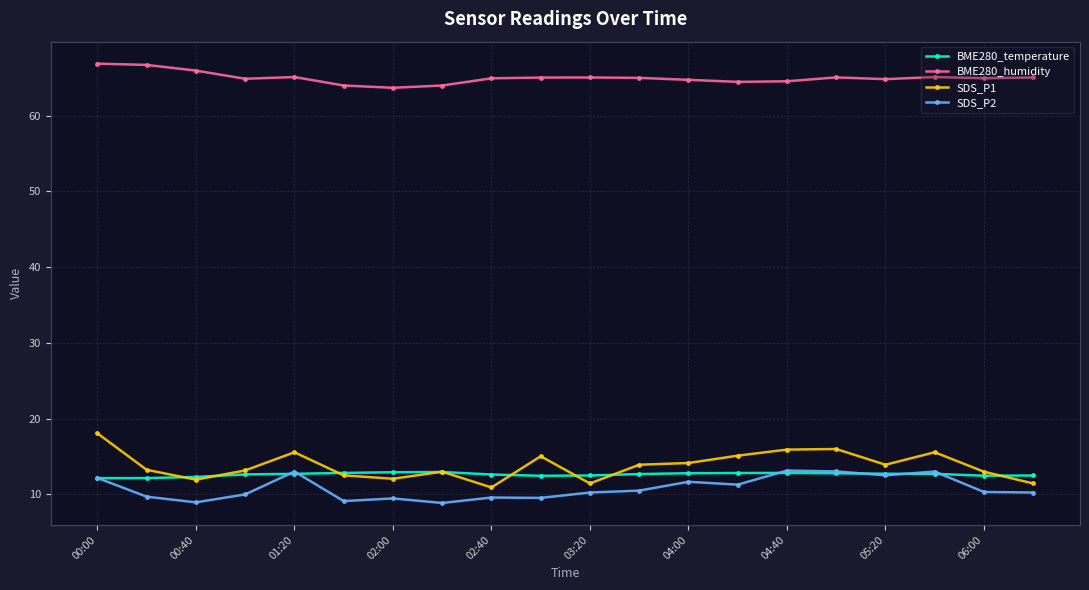

What is the value of the SDS_P1 point at the 18th from the left?

15.6